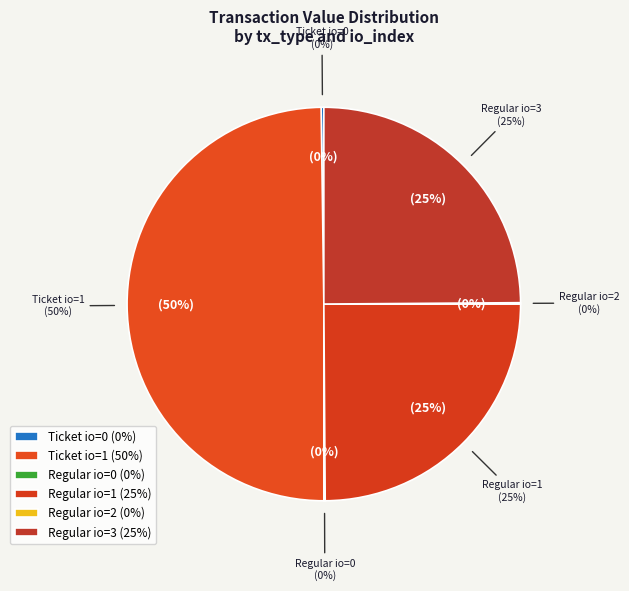

Does Ticket (io_index=1) account for over 50% of the chart?

No